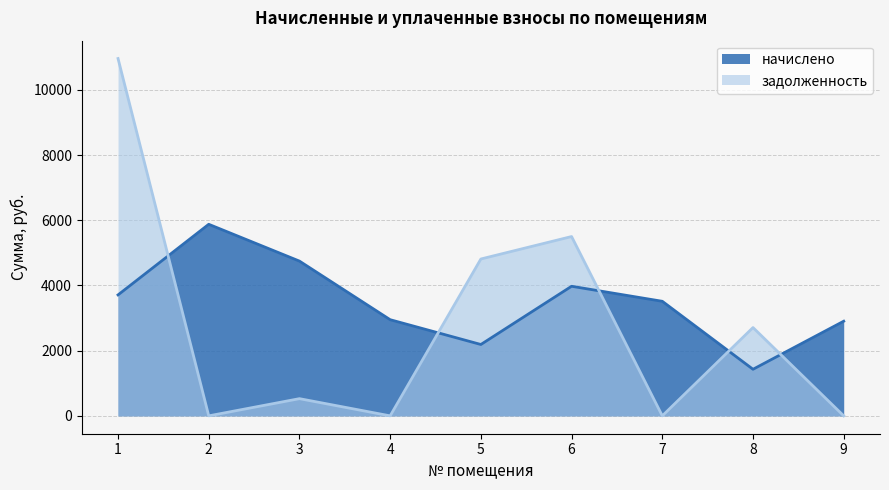

What is the total value across all series at 1?

14668.6